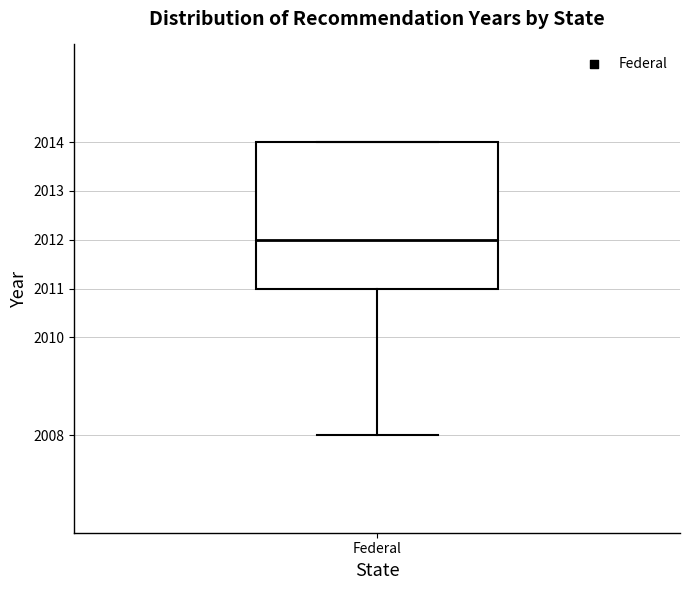

Transcribe this box plot: give where the median line is, the range the box spans, and where the two whiskers end, as read against the y-axis. The values are not printed on the chart, so give them approximately, as read against the axis.

median 2012, box 2011 to 2014, whiskers 2008 to 2014